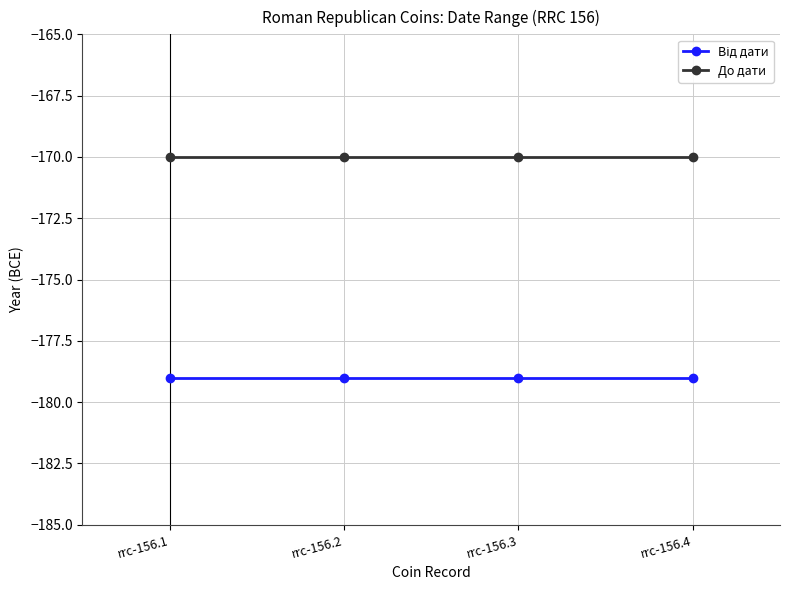

True or false: До дати has a value of -170 at rrc-156.4.

True